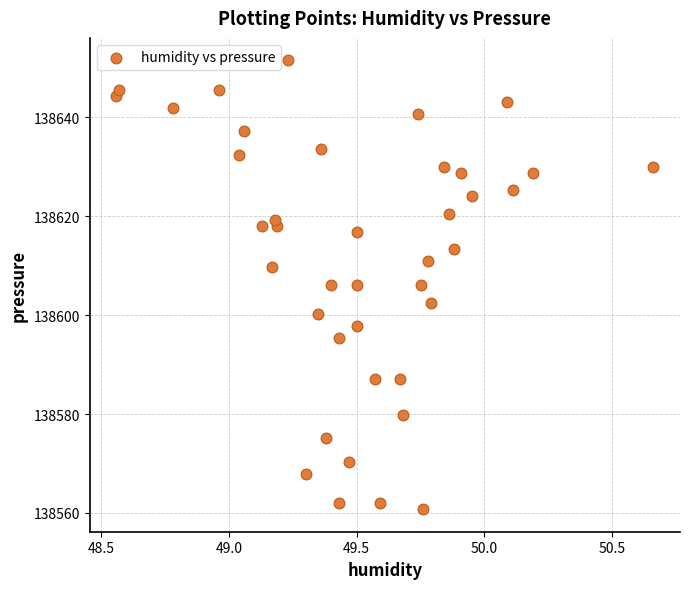

What is the range of Y values (max minus min)?

90.7